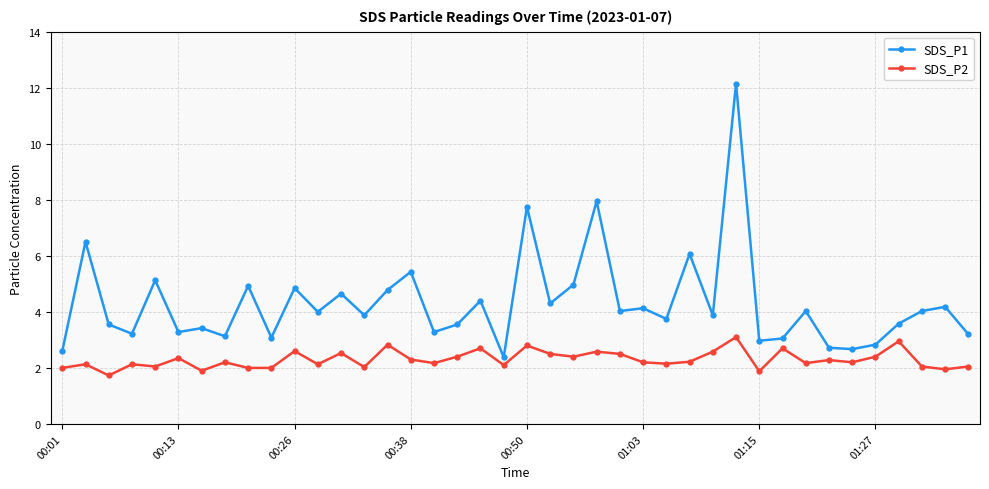

What is the value of the SDS_P1 point at the 29th from the left?

3.9